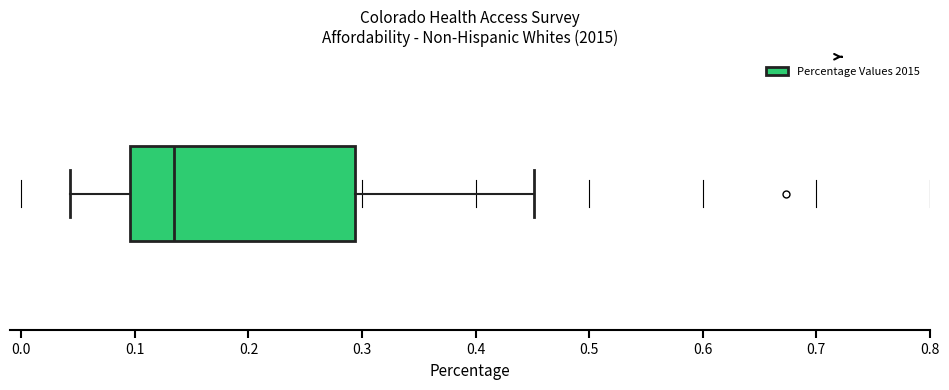

Read this box plot against the x-axis: the position of the median line, the range covered by the box, and the ends of both whiskers. The values are not printed on the chart, so give them approximately, as read against the axis.

median 0.13, box 0.10 to 0.29, whiskers 0.04 to 0.45